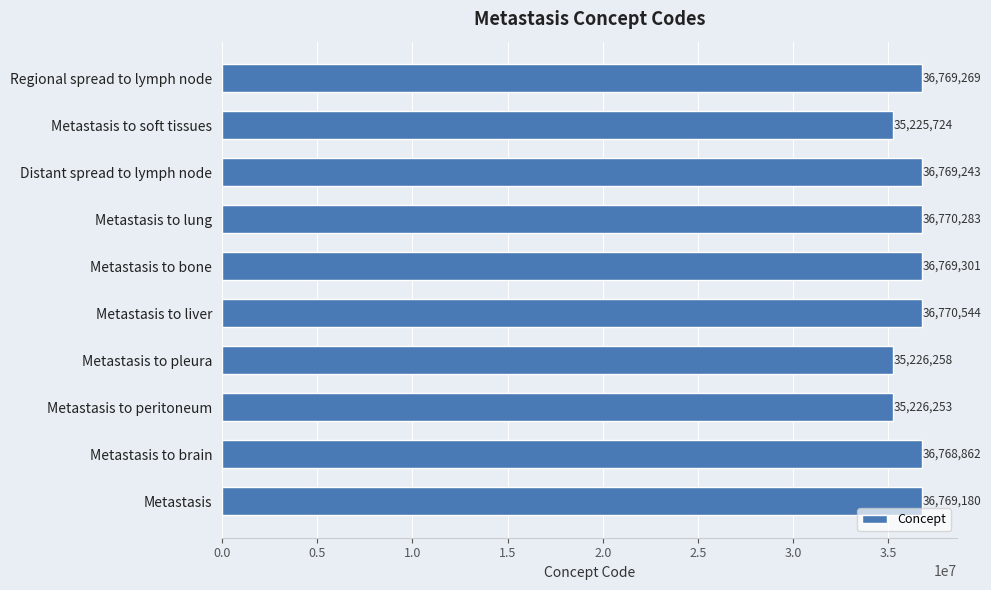

True or false: the data shows 36768862 at Metastasis to brain.

True